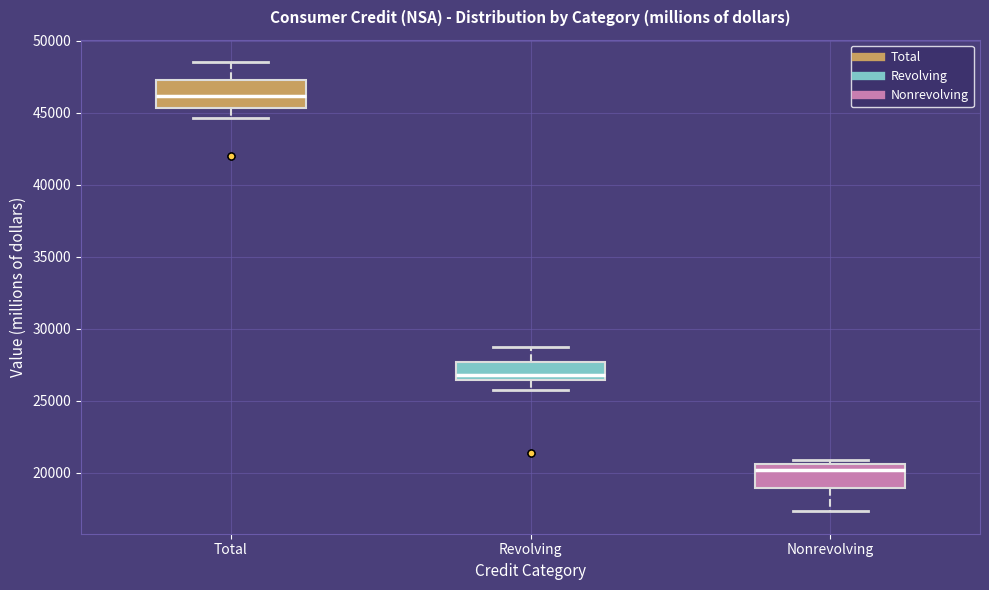

Reading left to right, transcribe this box plot: for each box, give where its median line is, the range the box spans, and where its two whiskers end, as read against the y-axis. The values are not printed on the chart, so give them approximately, as read against the axis.

Total: median 46000, box 45500 to 47500, whiskers 44500 to 48500
Revolving: median 27000, box 26500 to 27500, whiskers 26000 to 28500
Nonrevolving: median 20000, box 19000 to 20500, whiskers 17500 to 21000